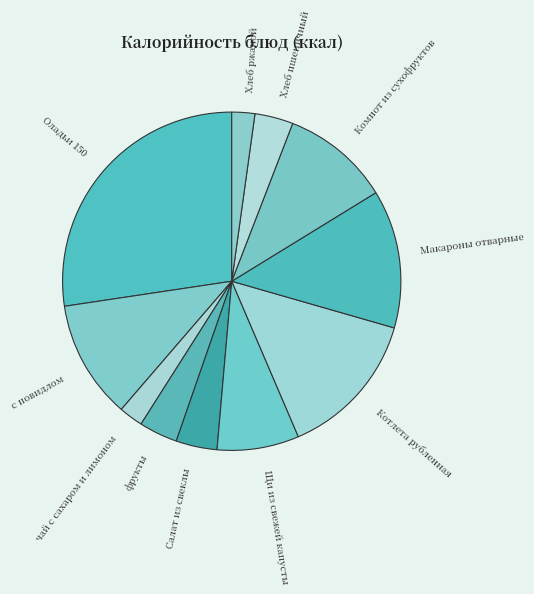

Is there any slice that represents more than half of the pie?

No